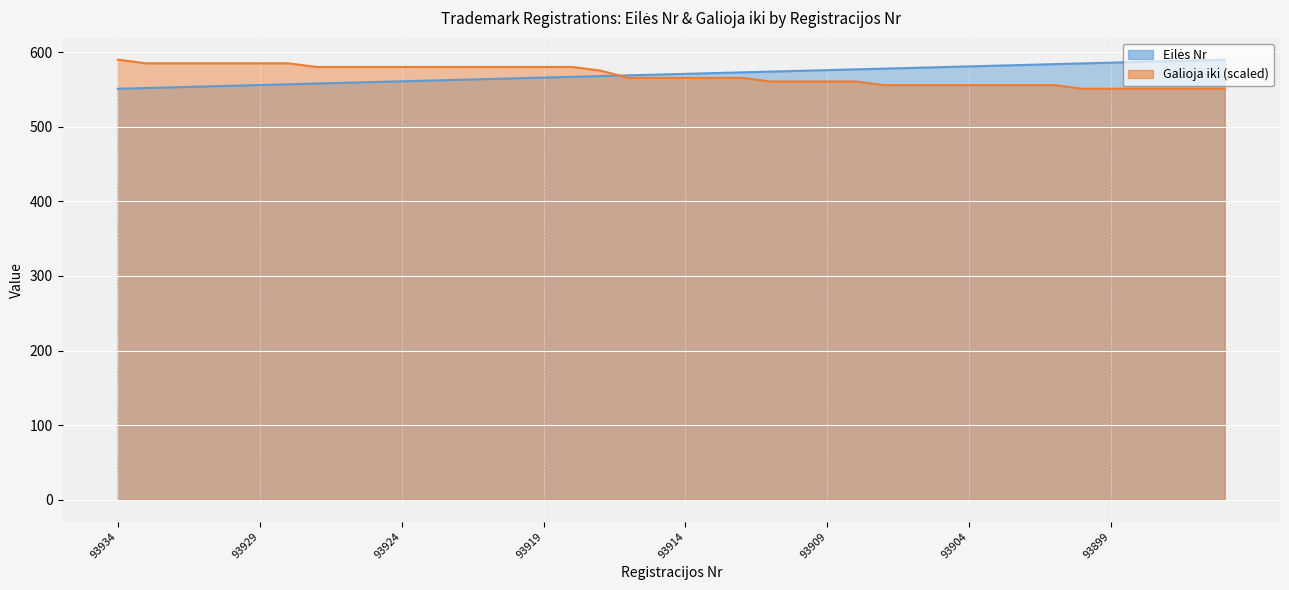

Where do Galioja iki and Eilės Nr first cross each other?

93917 and 93916